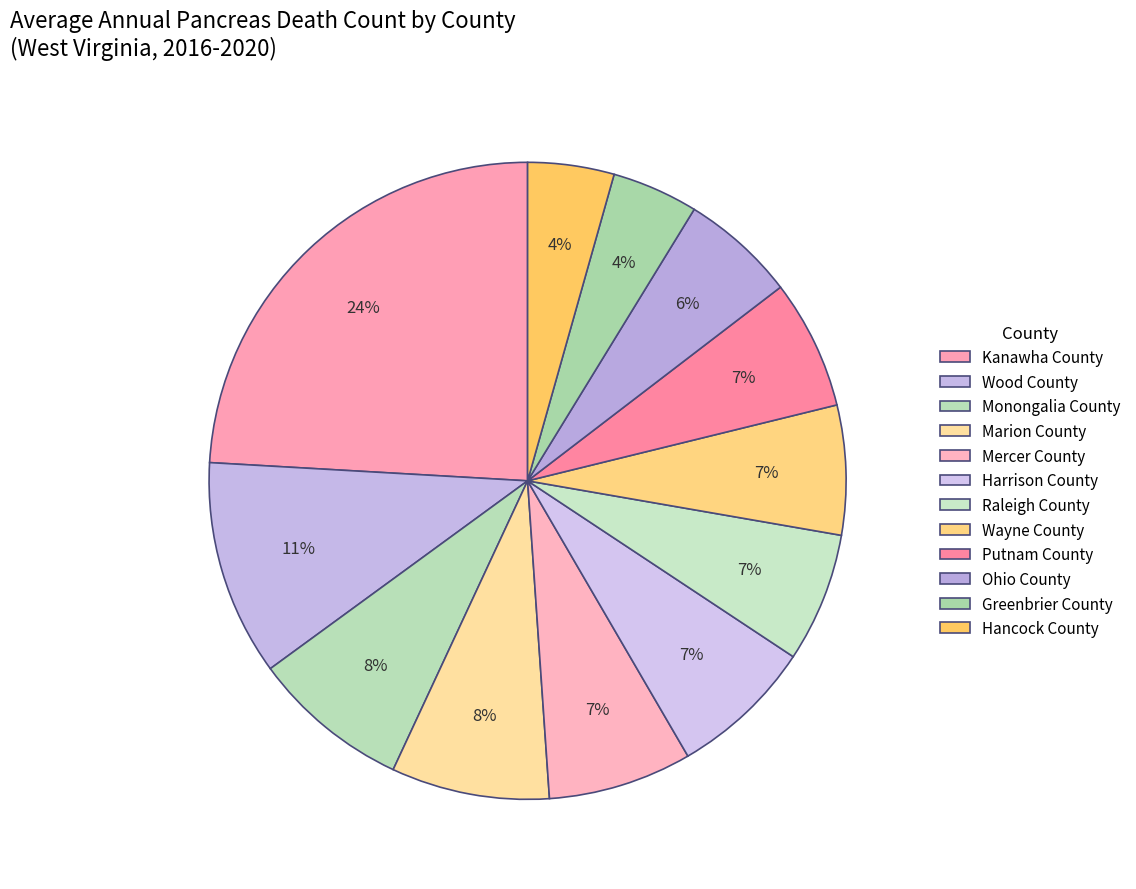

Does any single category account for the majority?

No